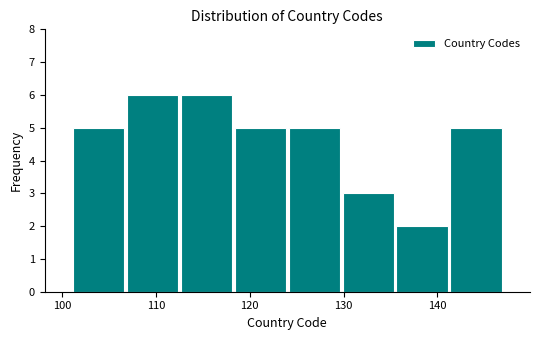

Reading left to right, transcribe this chart: for each bar, give the range it covers on the x-axis and its height. Neither the bar edges nor the heights are printed on the chart, so give them approximately, as read against the axes.

101 to 107: 5
107 to 113: 6
113 to 118: 6
118 to 124: 5
124 to 130: 5
130 to 136: 3
136 to 141: 2
141 to 147: 5